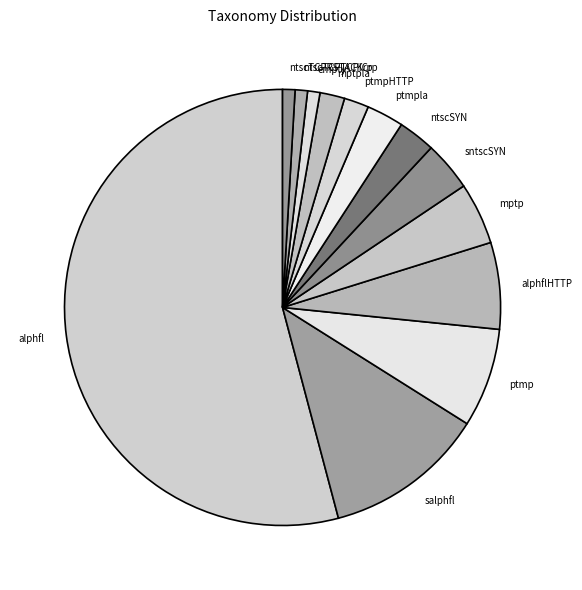

How many slices are in this pie chart?

13